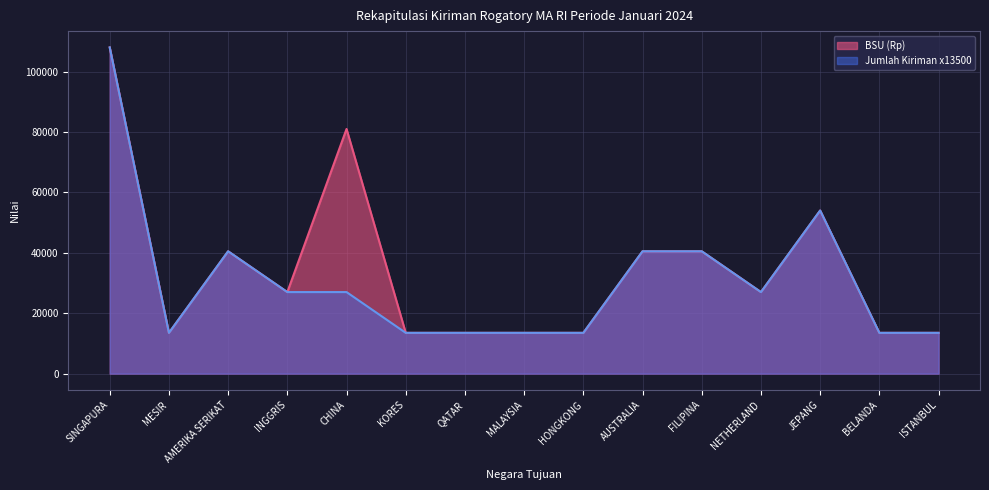

At which category does the chart reach its peak across all series?

SINGAPURA